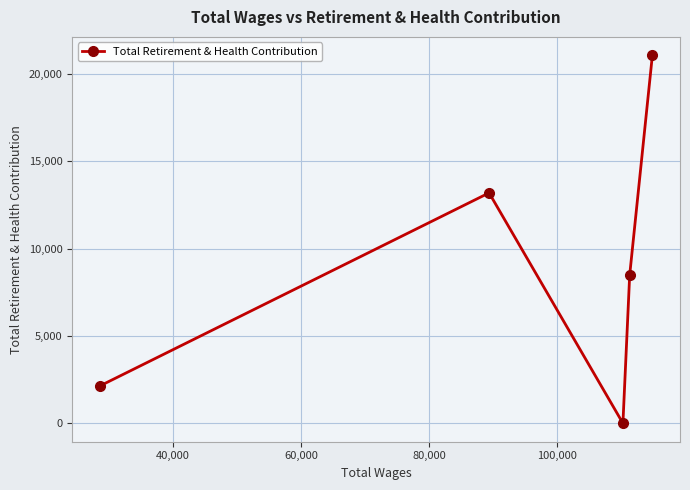

How many points are lower than both their immediate neighbors (excluding endpoints)?

1